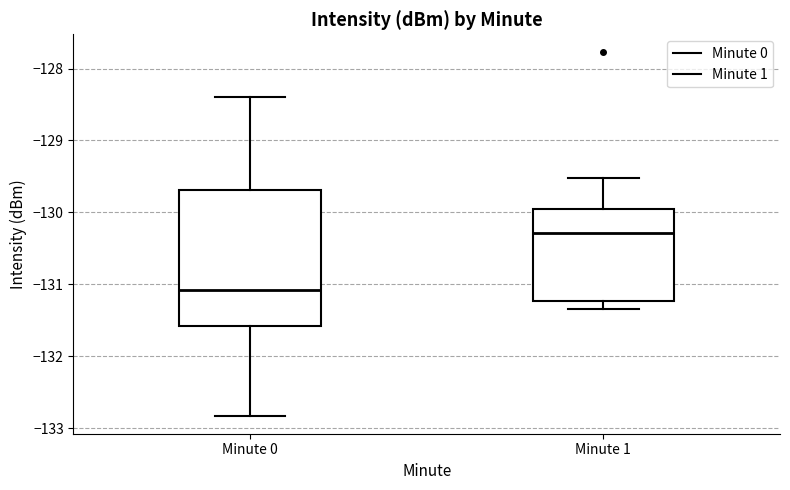

Where does the upper whisker of the box for Minute 0 end on the y-axis? The values are not printed on the chart, so give them approximately, as read against the axis.

-128.4